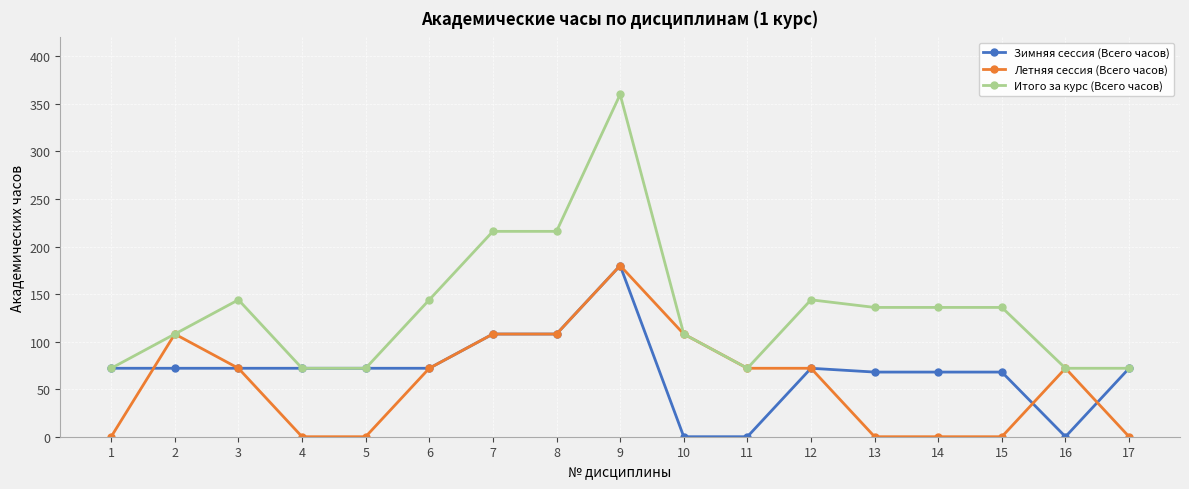

What is the approximate value of Итого за курс (Всего часов) at 6?

144